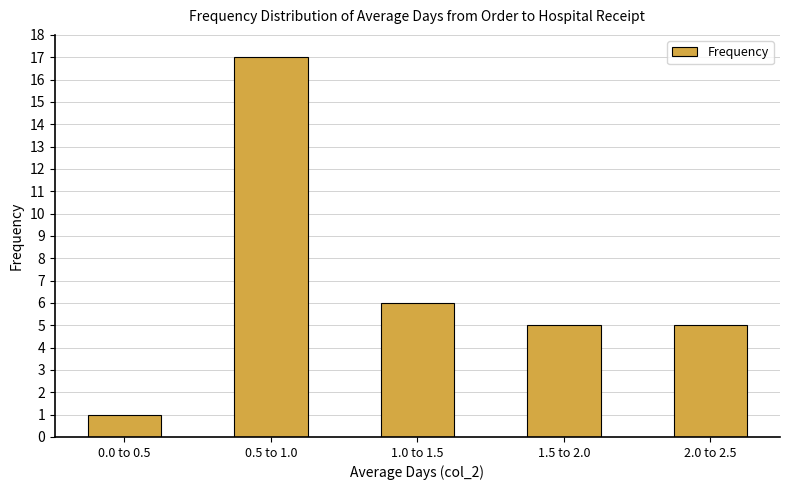

Reading right to left, transcribe all the data shown in this chart.

5	5	6	17	1